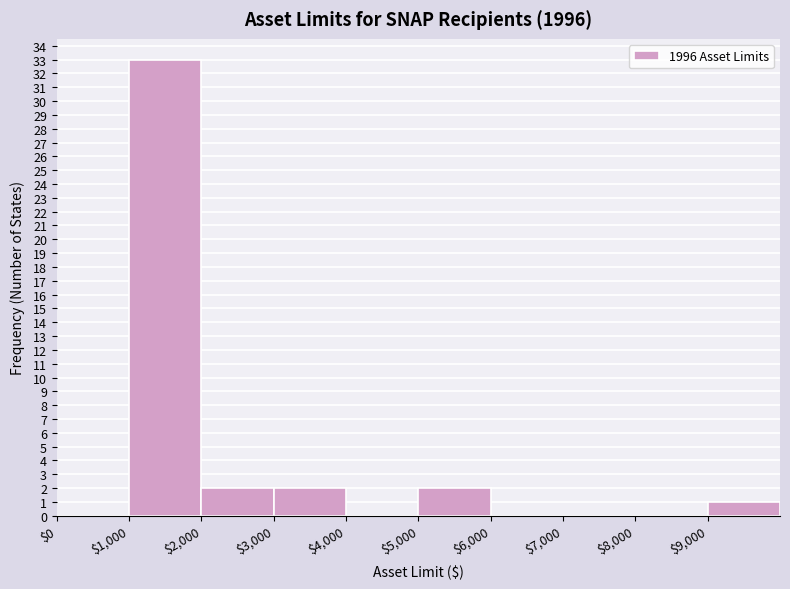

Which range on the x-axis has the tallest bar?

1000 to 2000